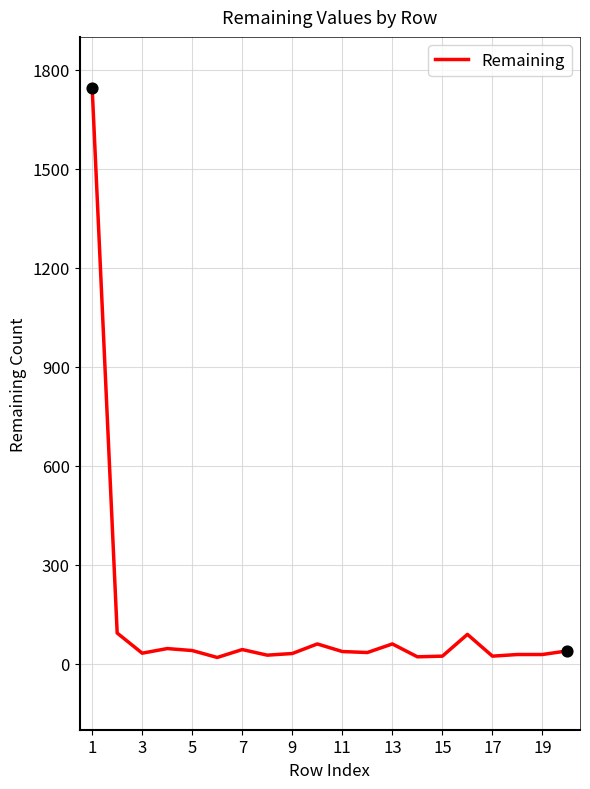

What is the difference between the maximum and minimum values?

1727